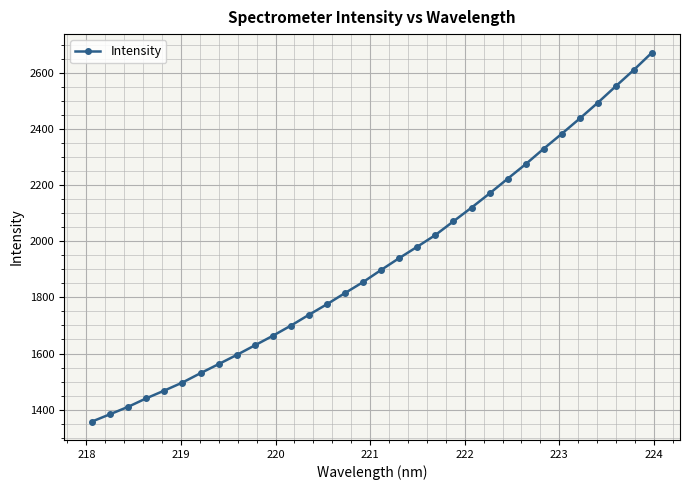

True or false: the data has more than 2 interior local peaks.

False